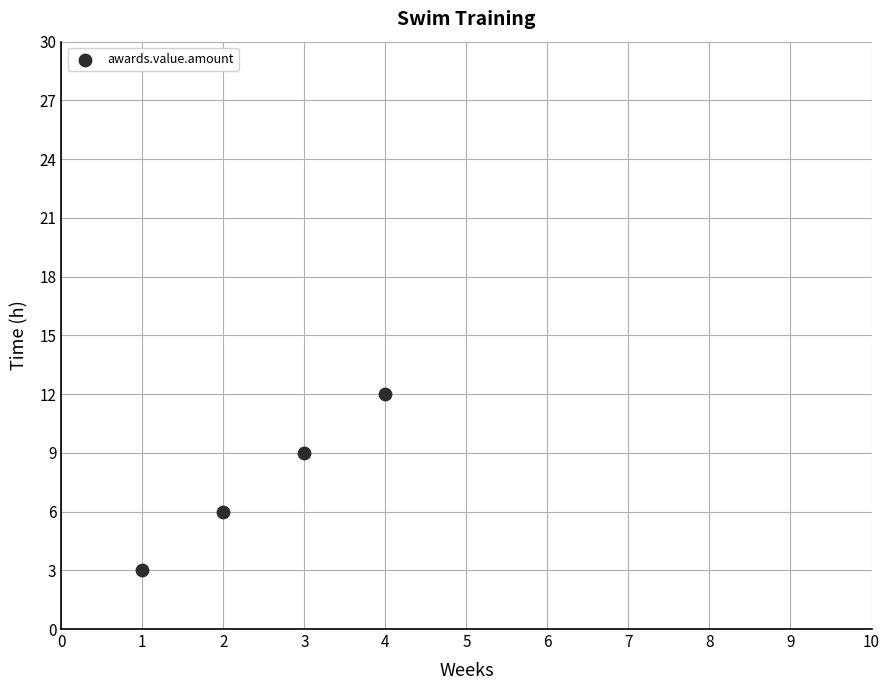

What is the range of X values (max minus min)?

3